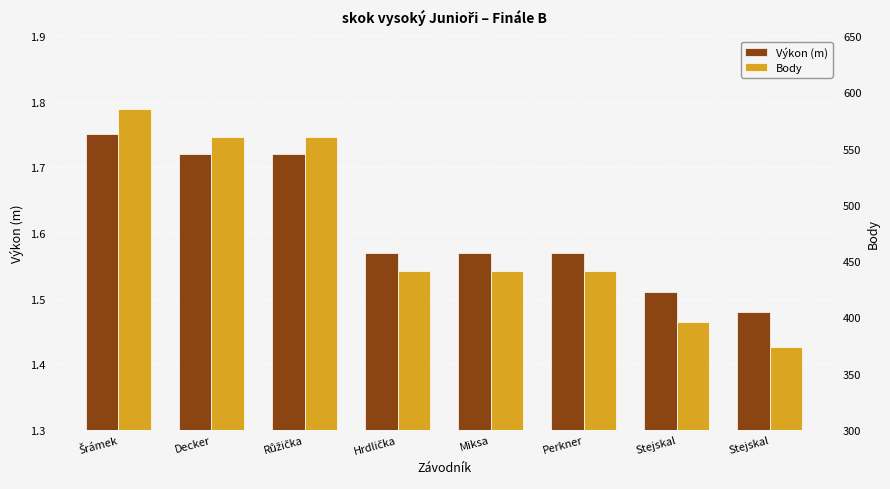

What is the maximum value for Body?

585.0